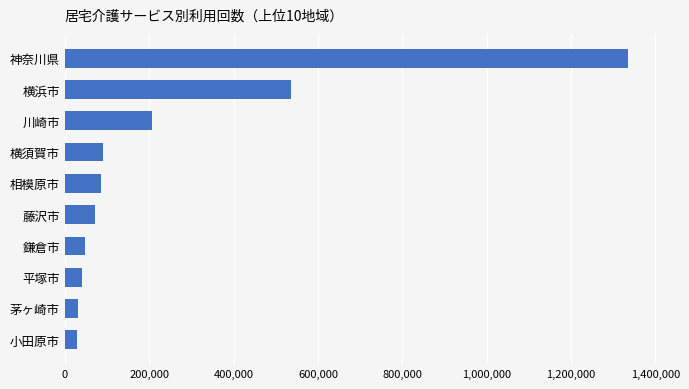

The value at 相模原市 is 147685. True or false?

False